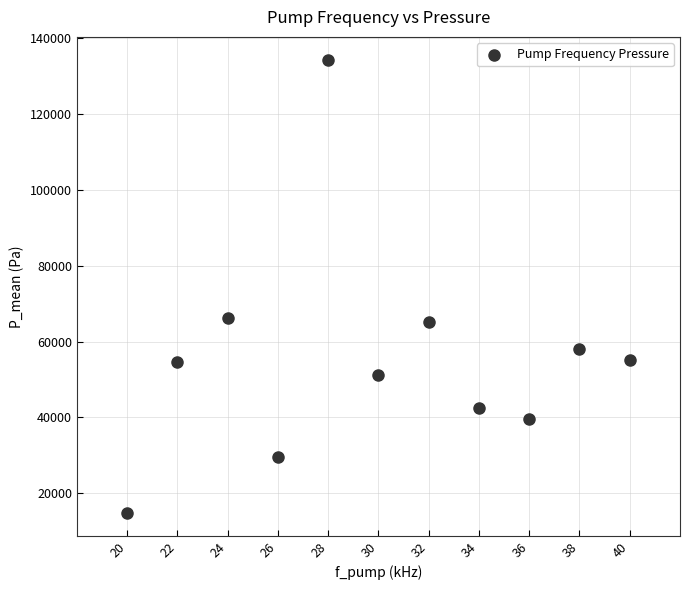

What is the average Y value?

55570.7